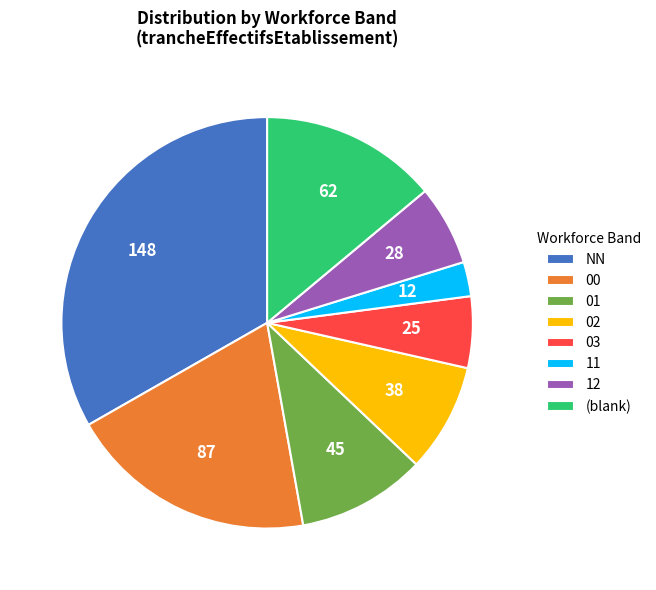

Approximately how many times larger is the value at 11 compared to 01?

0.3